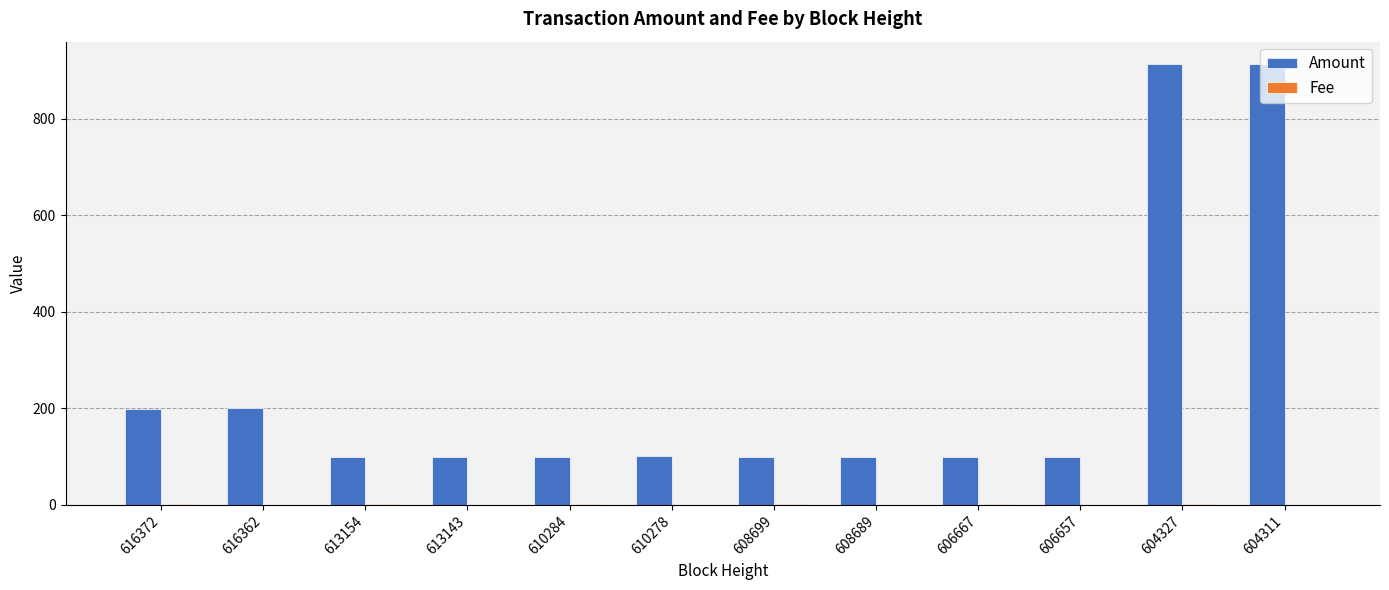

Which series has the widest spread of values?

Amount